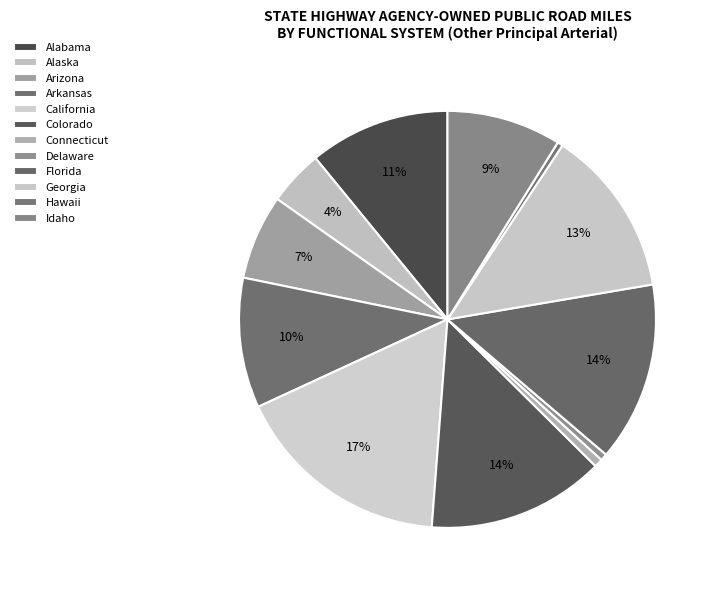

Count the number of slices in the pie.

12